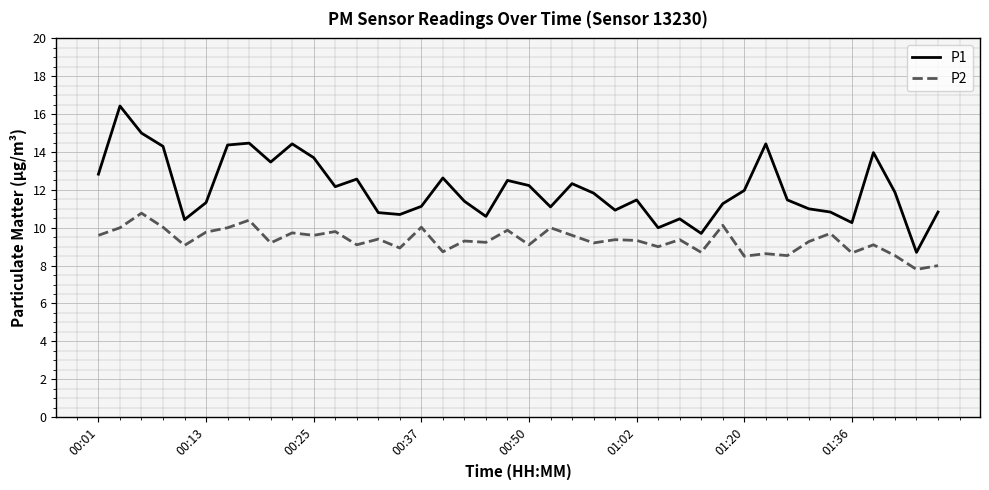

In P1, how many points are higher than both neighbors (excluding endpoints)?

11